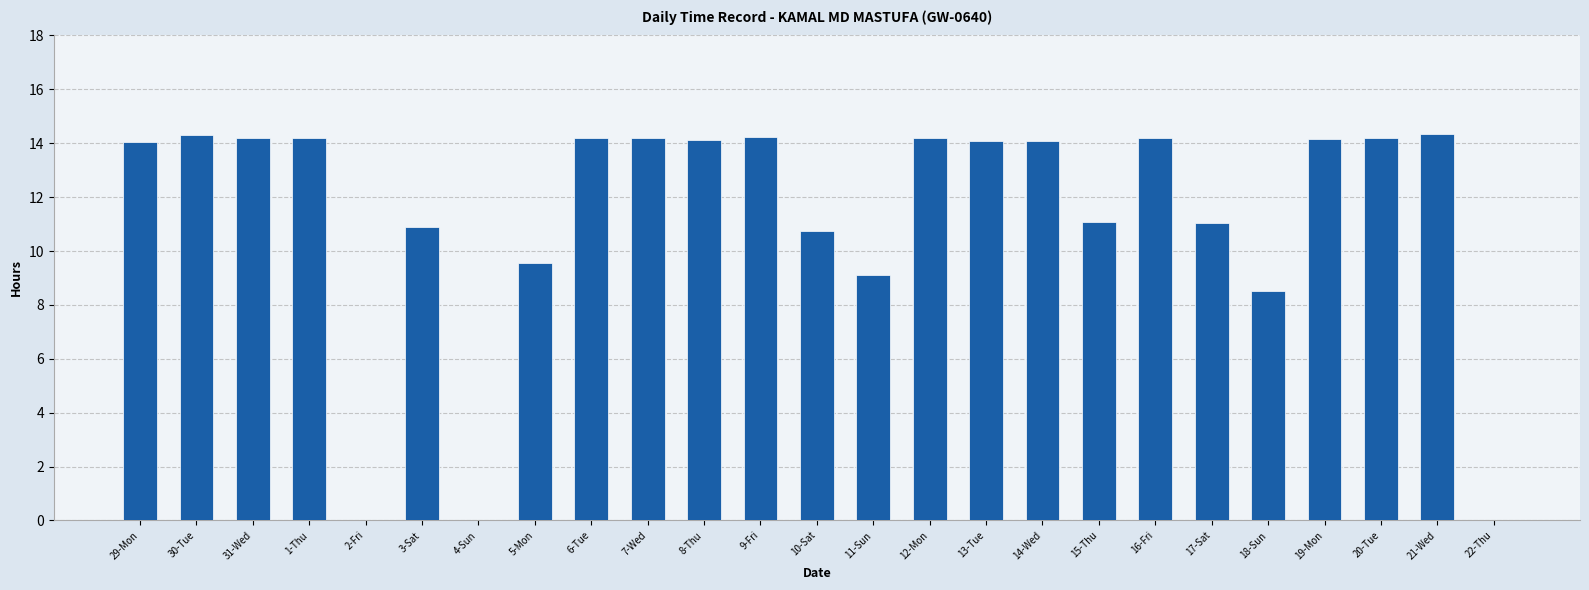

What is the sum of the values at 6-Tue and 19-Mon?

28.3